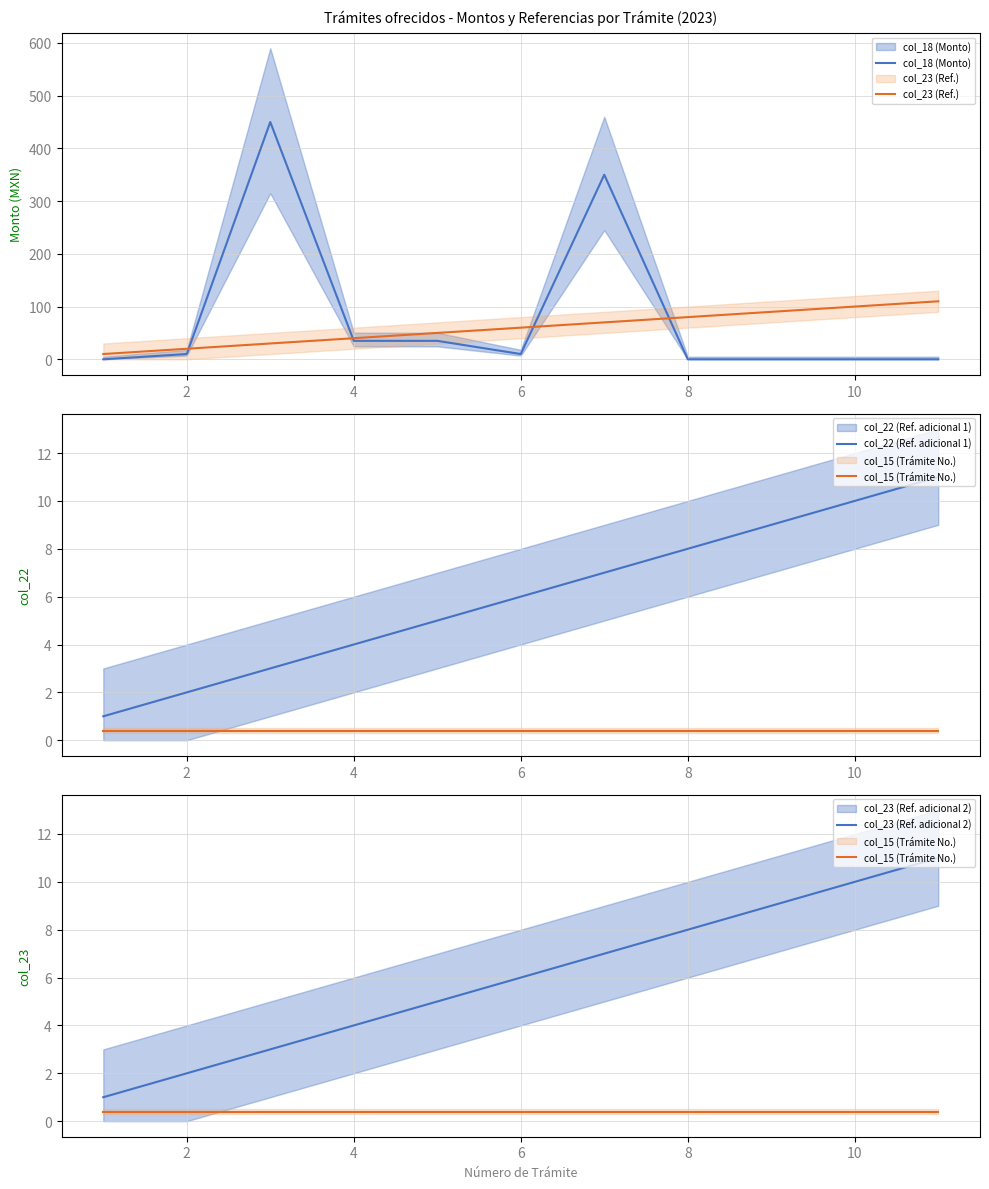

Which series has the widest spread of values?

col_18 (Monto)